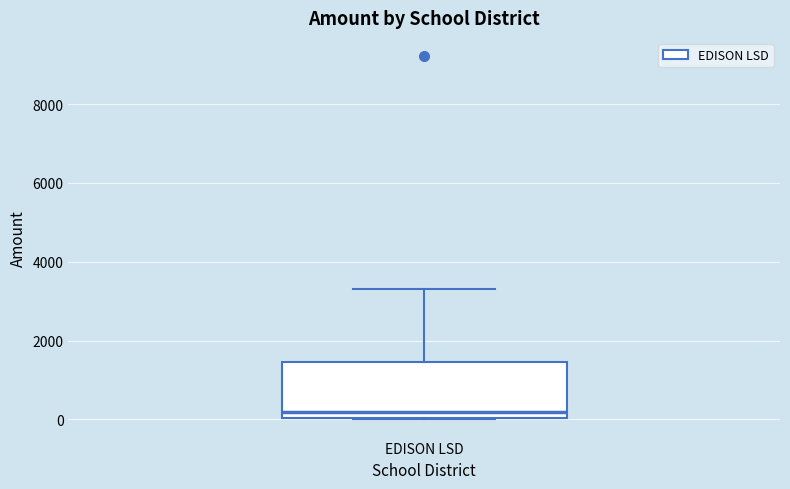

Where does the upper whisker of the box for EDISON LSD end on the y-axis? The values are not printed on the chart, so give them approximately, as read against the axis.

3400